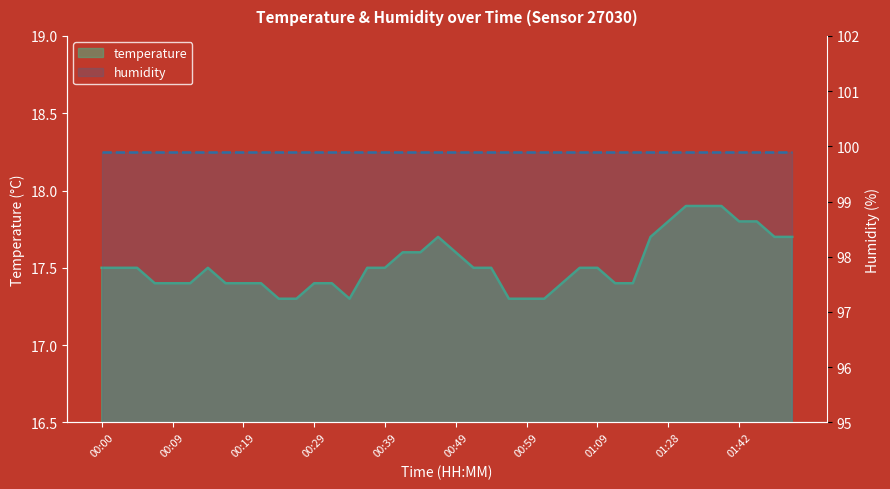

What is the label of the 4th point from the right?

01:42